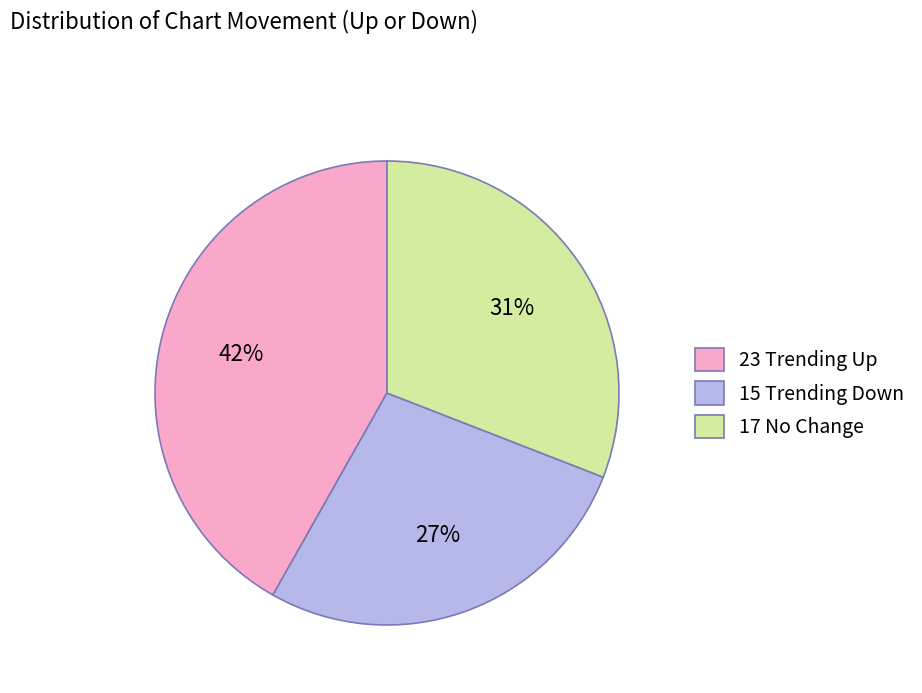

True or false: 23 Trending Up accounts for 42% of the total.

True